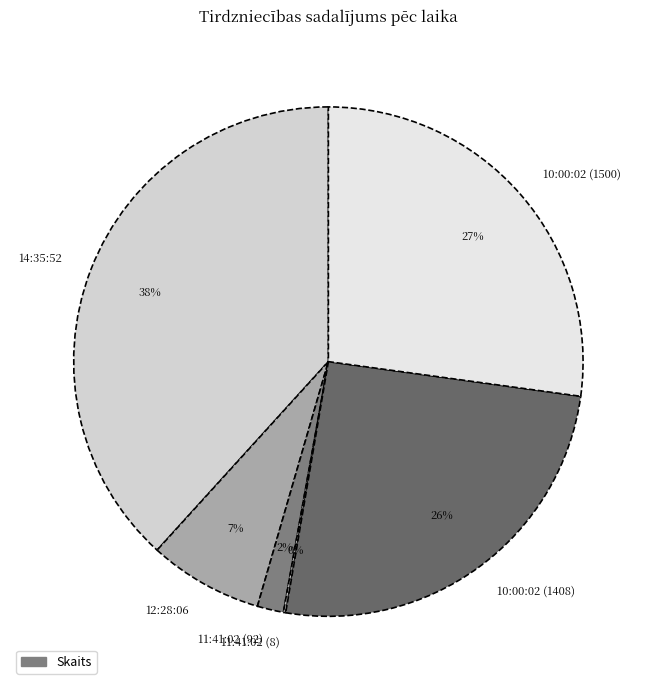

Which category has the biggest portion of the pie?

14:35:52